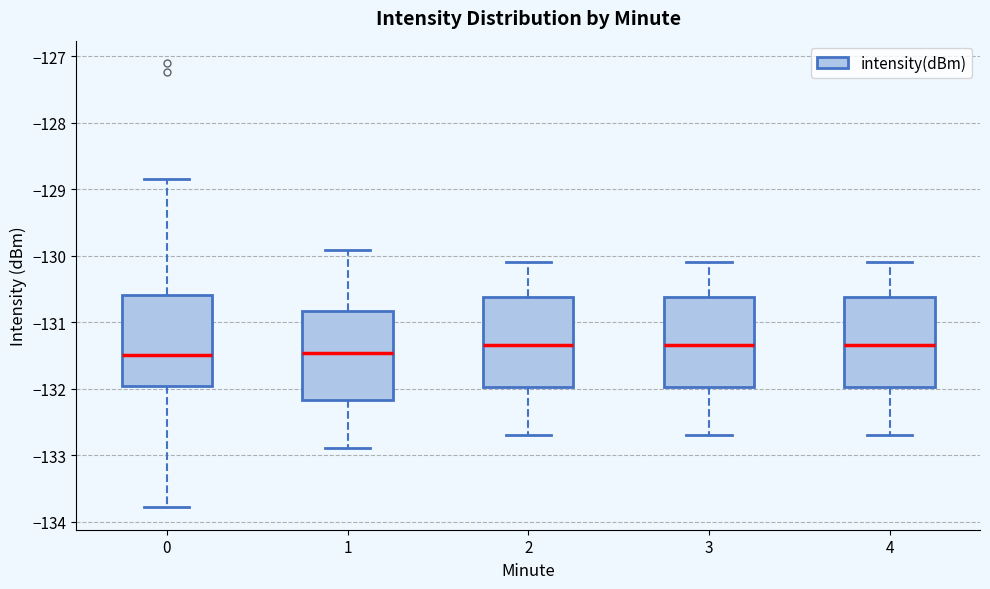

Reading left to right, read every box against the y-axis: the position of its median line, the range the box covers, and the ends of its whiskers. The values are not printed on the chart, so give them approximately, as read against the axis.

0: median -131.5, box -132.0 to -130.6, whiskers -133.8 to -128.8
1: median -131.5, box -132.2 to -130.8, whiskers -132.9 to -129.9
2: median -131.3, box -132.0 to -130.6, whiskers -132.7 to -130.1
3: median -131.3, box -132.0 to -130.6, whiskers -132.7 to -130.1
4: median -131.3, box -132.0 to -130.6, whiskers -132.7 to -130.1